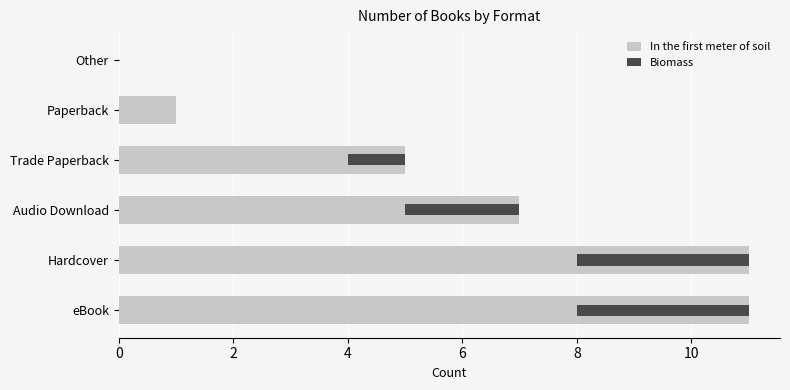

What is the difference between the second highest and second lowest values in the Biomass series?

3